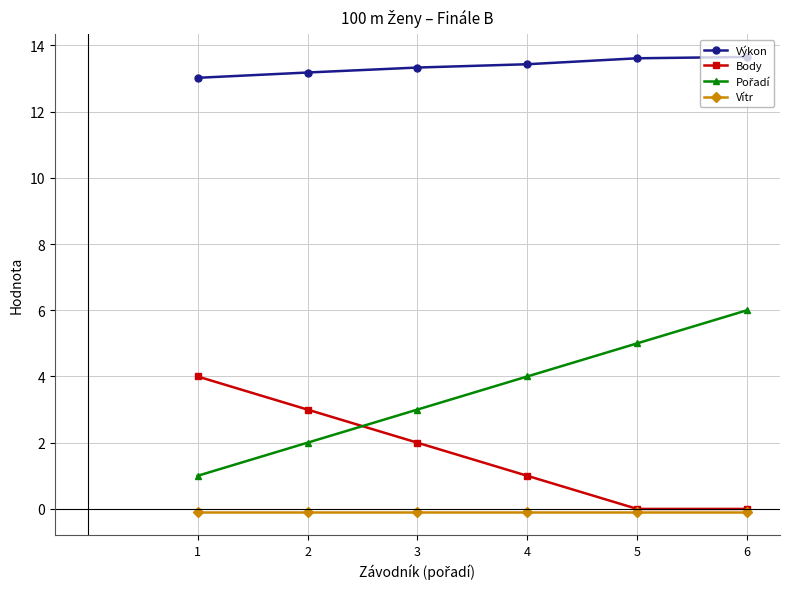

What is the maximum value for Body?

4.0